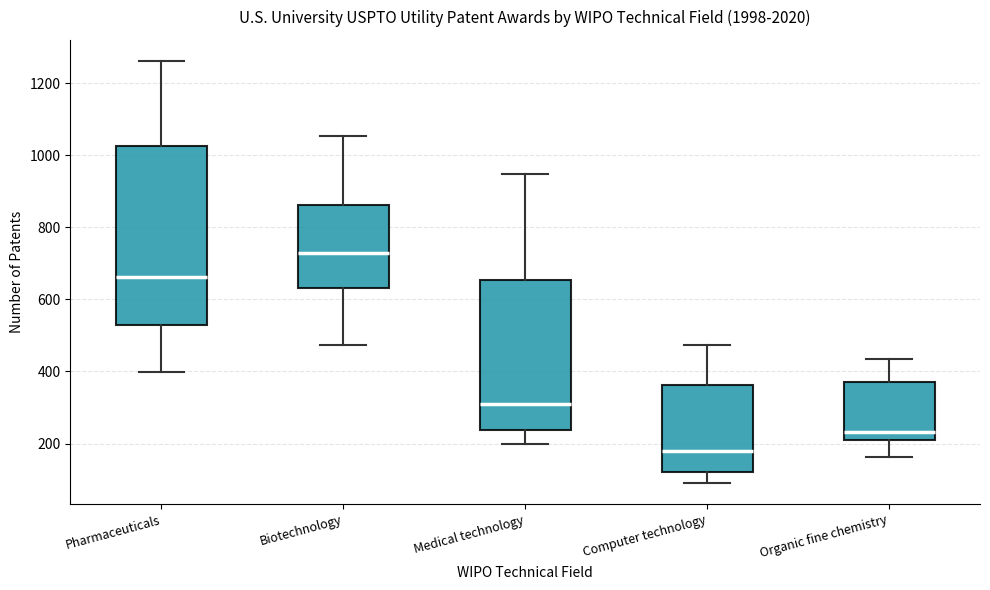

Reading left to right, read every box against the y-axis: the position of its median line, the range the box covers, and the ends of its whiskers. The values are not printed on the chart, so give them approximately, as read against the axis.

Pharmaceuticals: median 660, box 520 to 1020, whiskers 400 to 1260
Biotechnology: median 720, box 640 to 860, whiskers 480 to 1060
Medical technology: median 320, box 240 to 660, whiskers 200 to 940
Computer technology: median 180, box 120 to 360, whiskers 100 to 480
Organic fine chemistry: median 240, box 220 to 380, whiskers 160 to 440